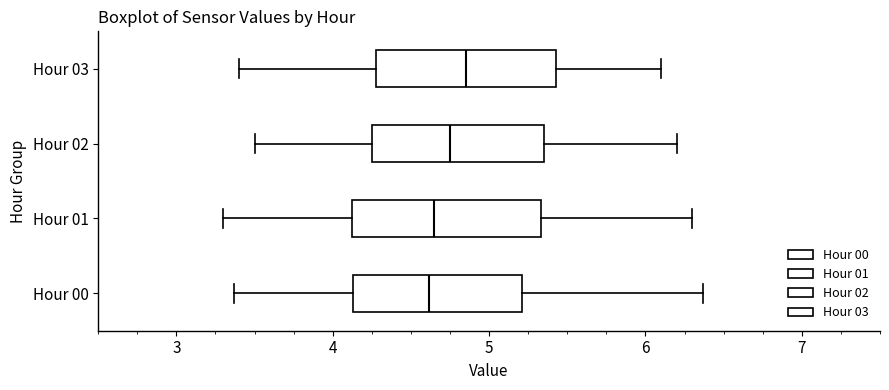

Where is the left edge of the box for Hour 00 on the x-axis? The values are not printed on the chart, so give them approximately, as read against the axis.

4.1